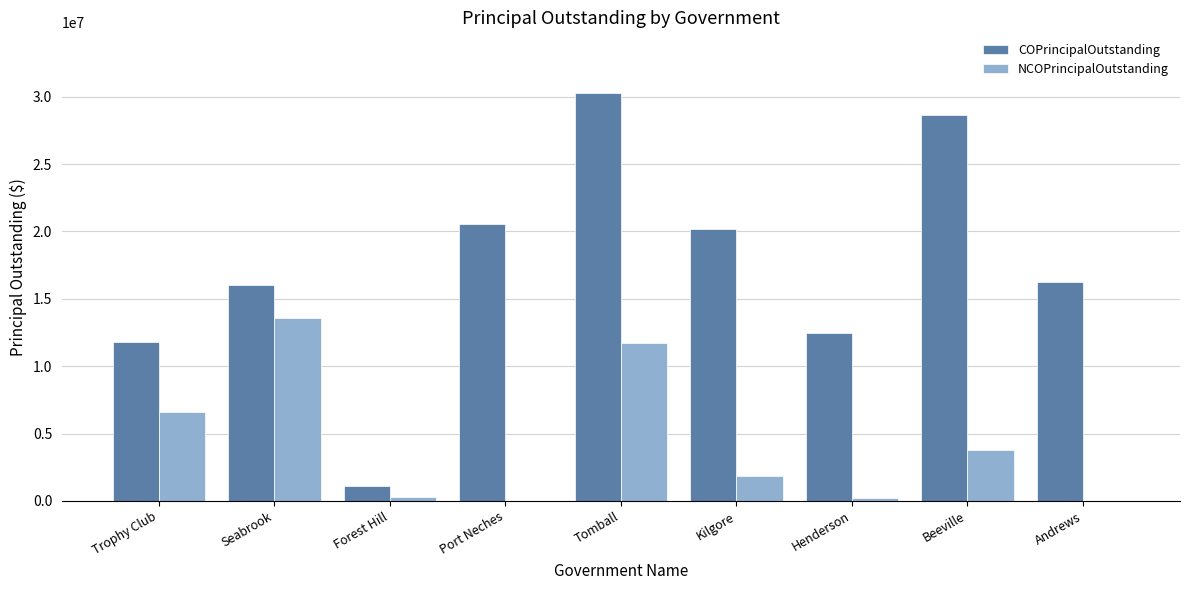

What is the total value across all series at Kilgore?

22035000